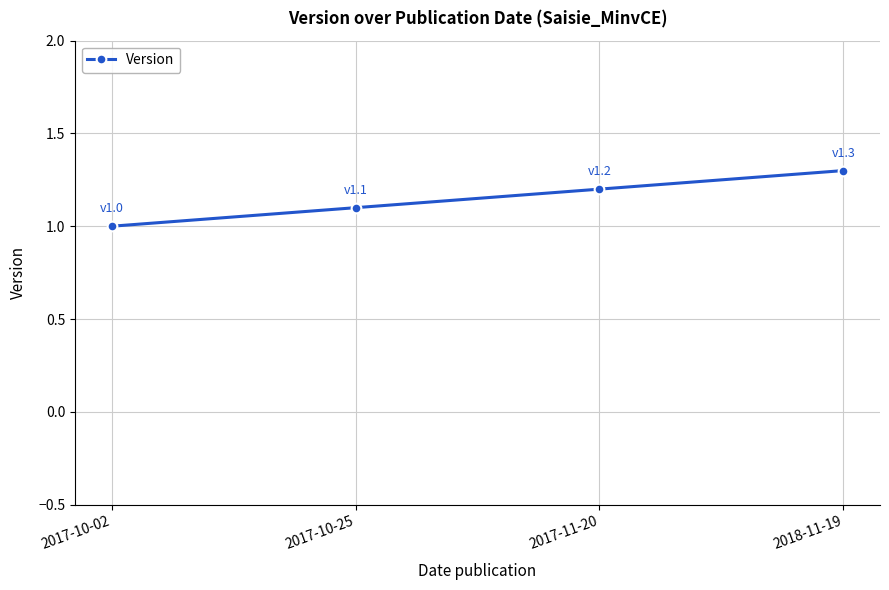

True or false: the data has more than 0 interior local peaks.

False